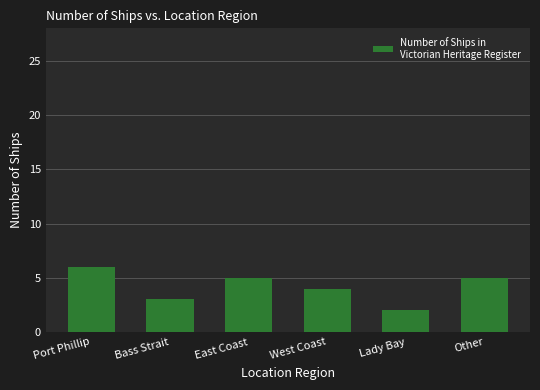

Reading left to right, what are all the values shown in this chart?

6	3	5	4	2	5